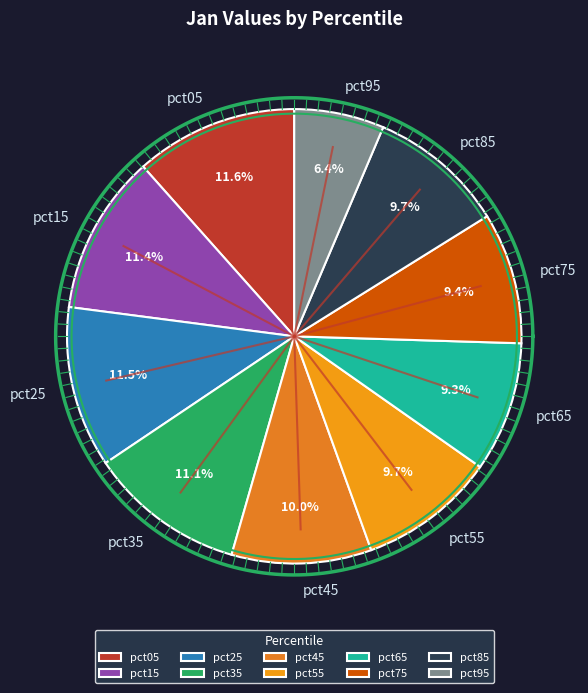

Does any single category account for the majority?

No